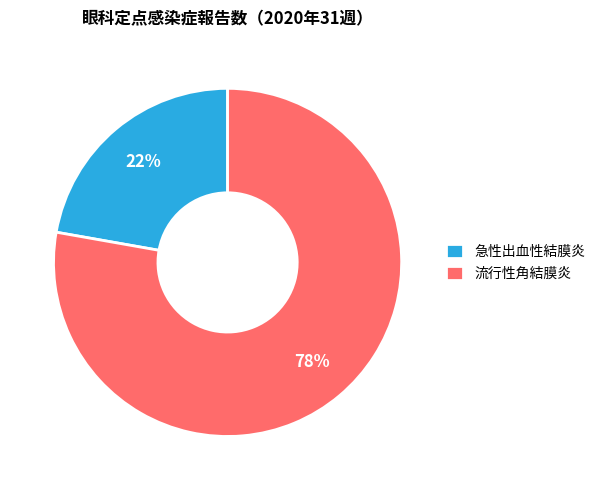

To the nearest percent, what portion does 流行性角結膜炎 represent?

78%